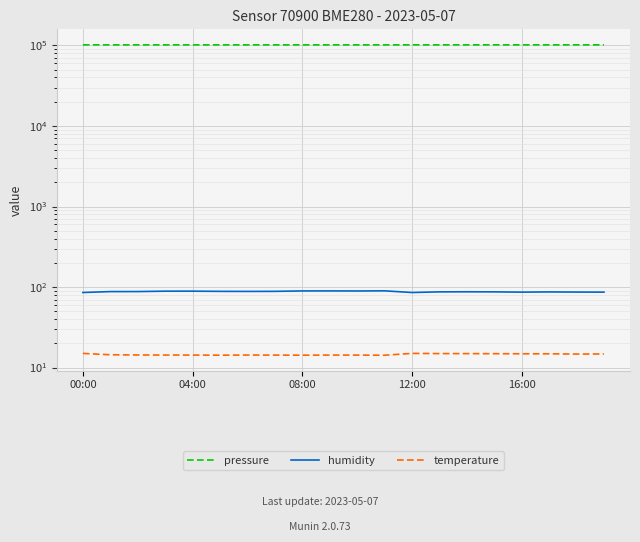

How many interior local peaks does the humidity series have?

5